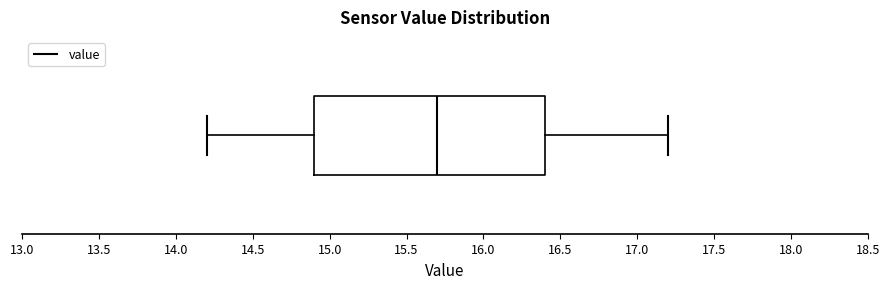

Where does the median line of the box sit on the x-axis? The values are not printed on the chart, so give them approximately, as read against the axis.

15.7